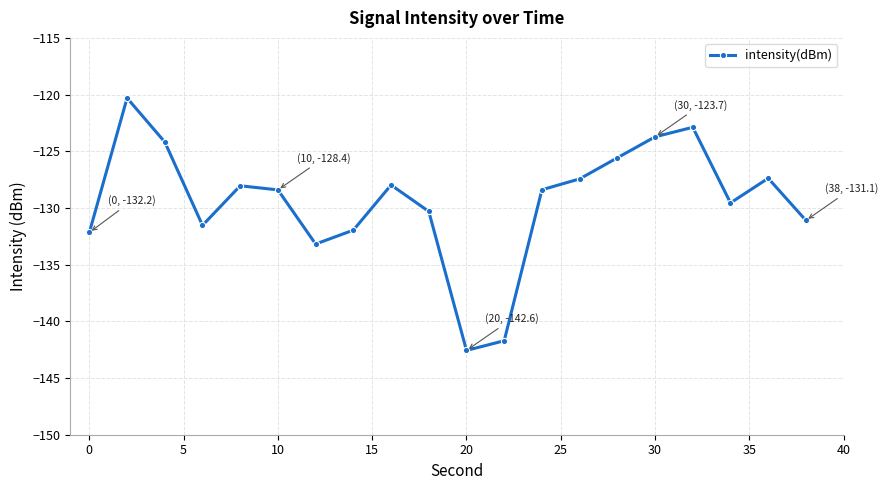

How many distinct data groups are displayed?

1